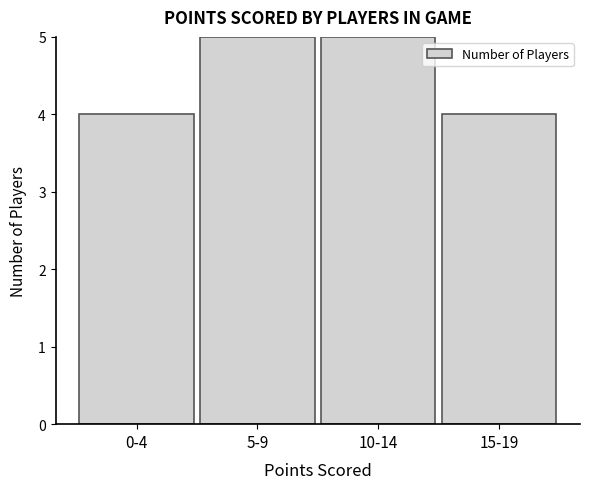

Reading left to right, what are all the values shown in this chart?

4	5	5	4